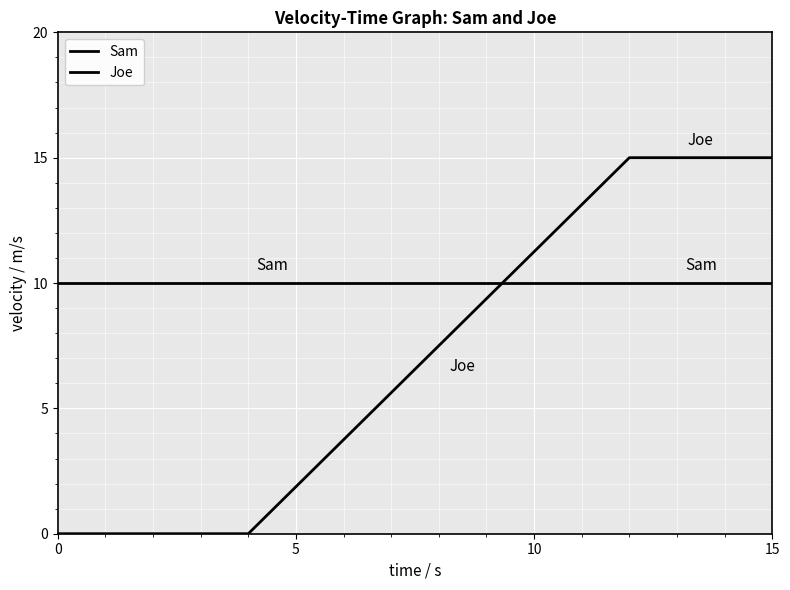

True or false: Joe has more than 2 interior local peaks.

False